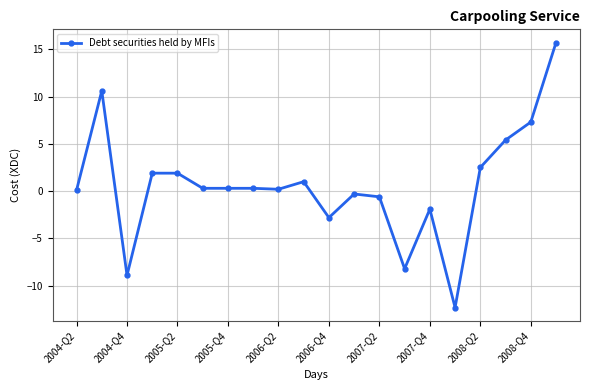

What is the difference between the second highest and second lowest values?

19.5